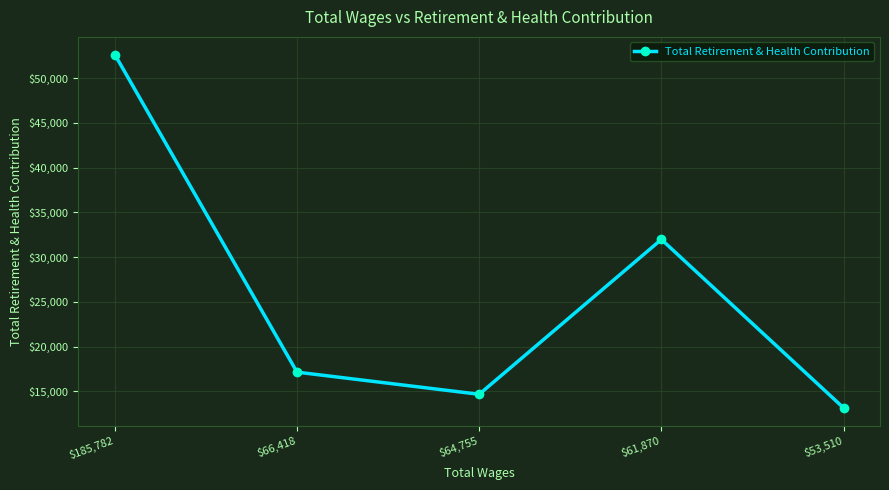

Reading right to left, extract all data points from this chart.

13171	31981	14688	17162	52628